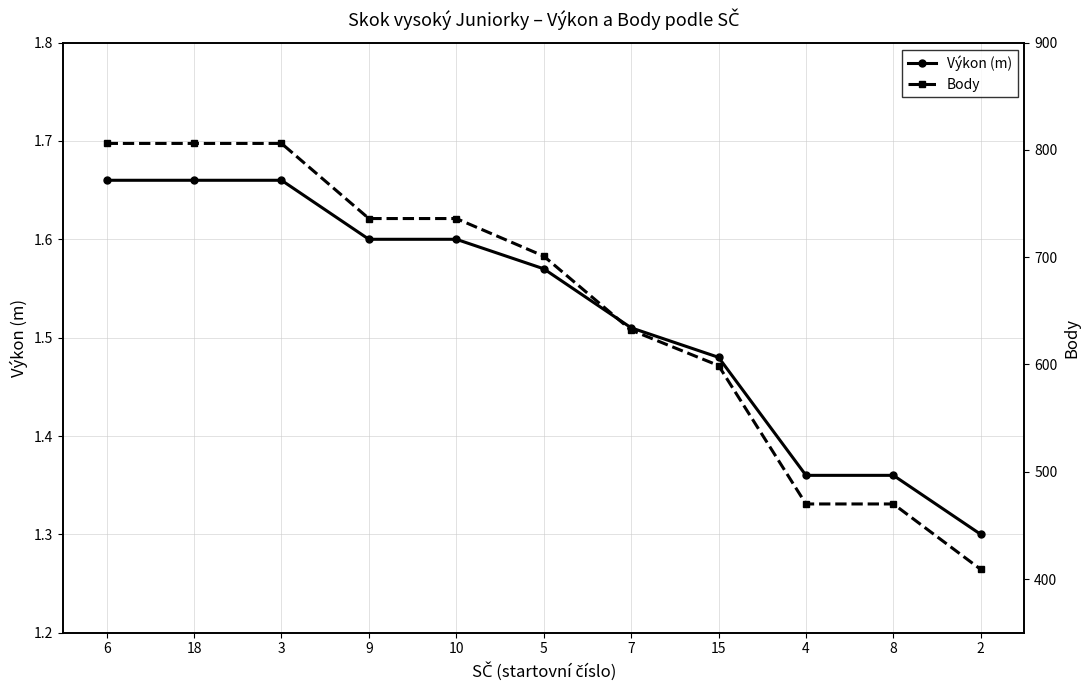

The value of Body at 6 is 1337.9. True or false?

False